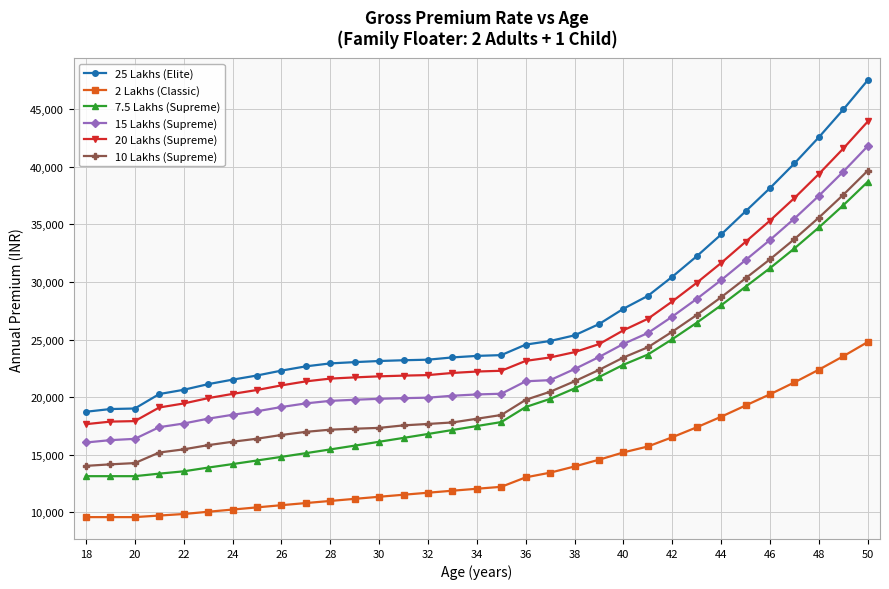

What is the difference between the maximum and minimum values in the 25 Lakhs (Elite) series?

28771.8